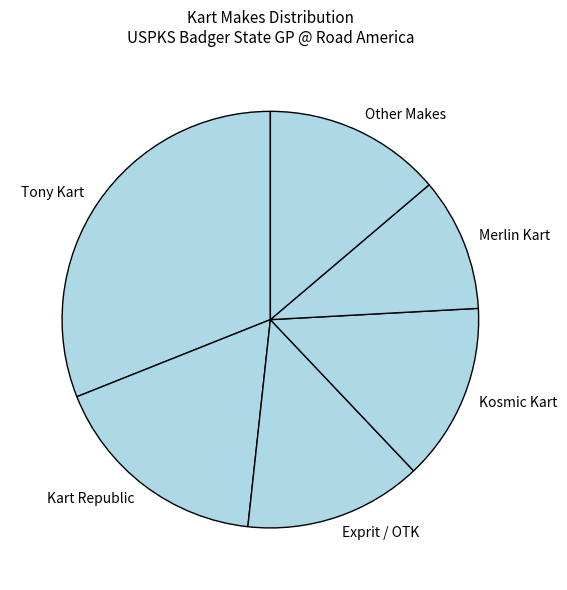

Is the sum of Merlin Kart and Kosmic Kart greater than half?

No